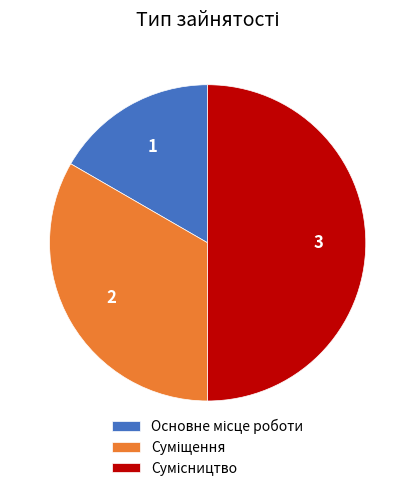

How many slices are in this pie chart?

3